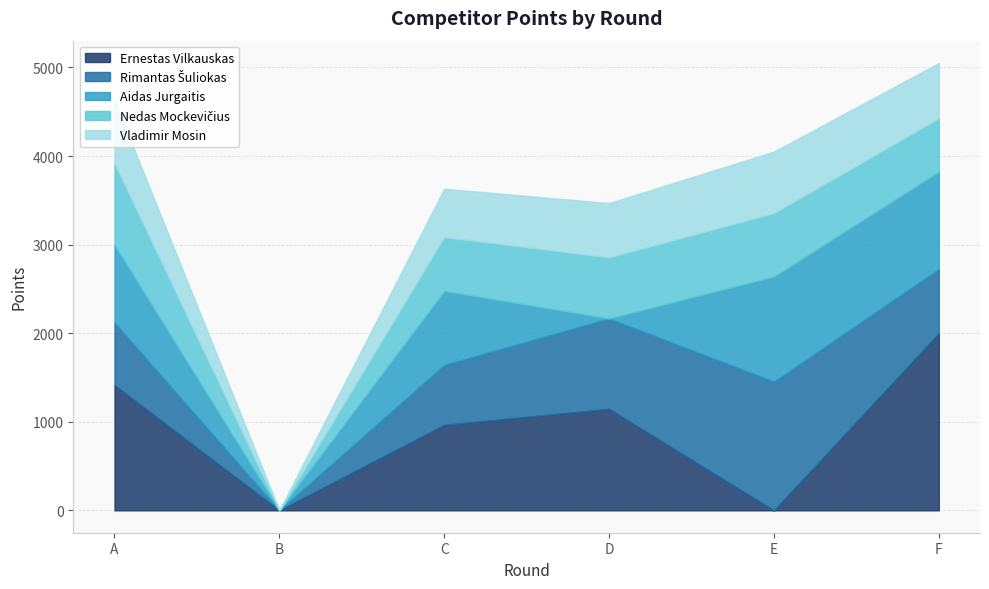

How many distinct data groups are displayed?

5